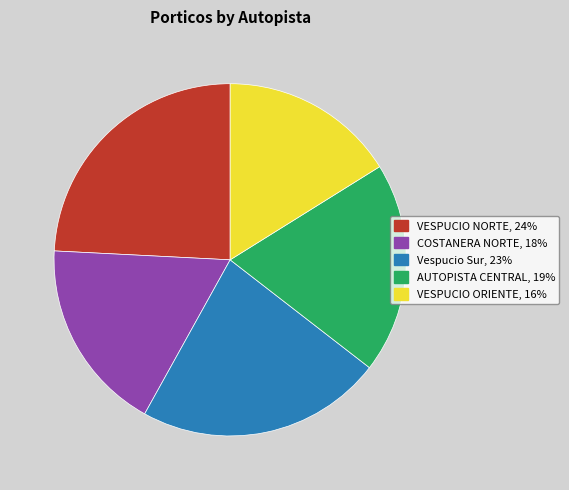

Do Vespucio Sur and COSTANERA NORTE together represent more than half of the pie?

No